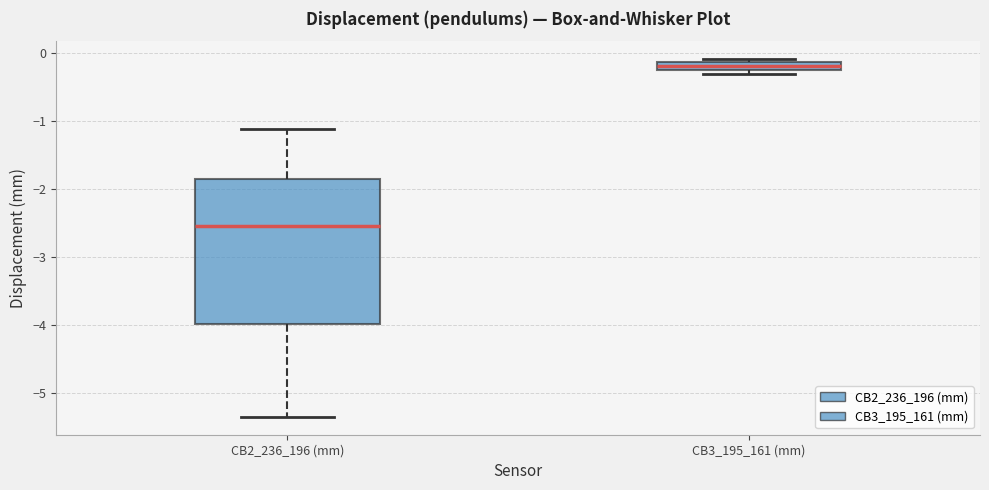

Which box has the highest median line?

CB3_195_161 (mm)